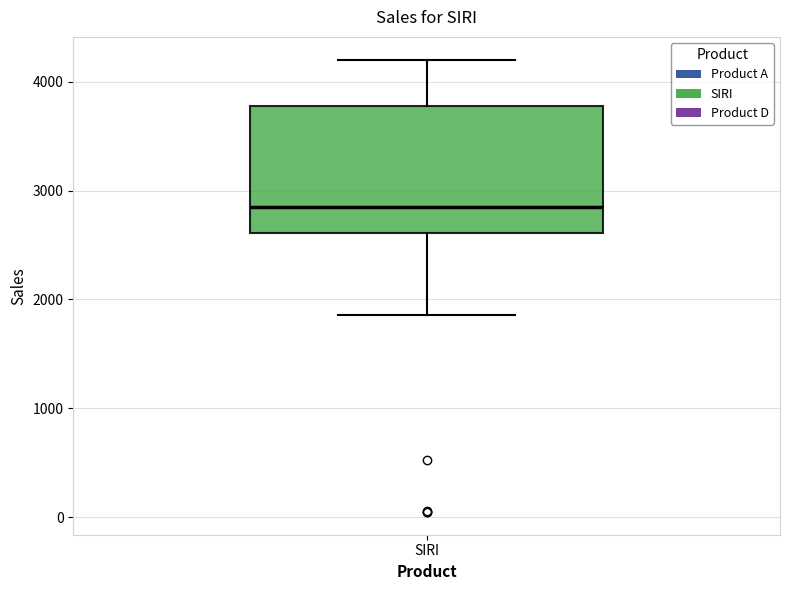

Transcribe this box plot: give where the median line is, the range the box spans, and where the two whiskers end, as read against the y-axis. The values are not printed on the chart, so give them approximately, as read against the axis.

median 2800, box 2600 to 3800, whiskers 1900 to 4200